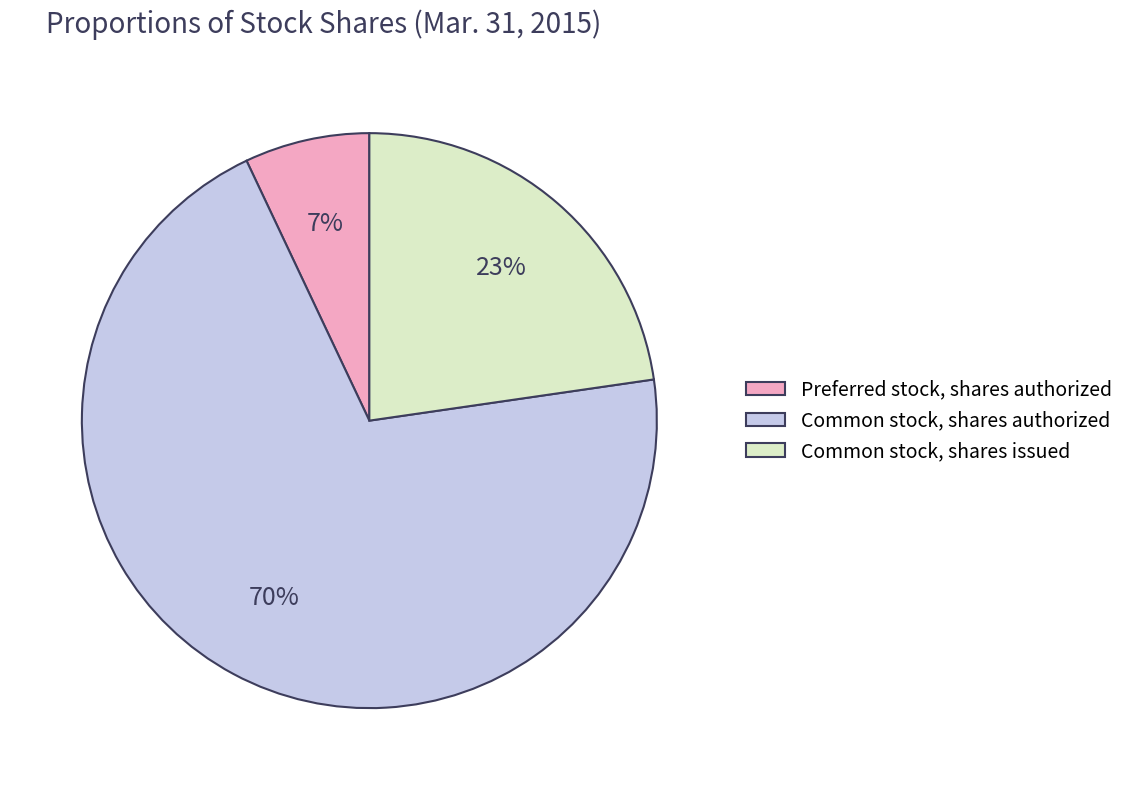

Count the number of slices in the pie.

3